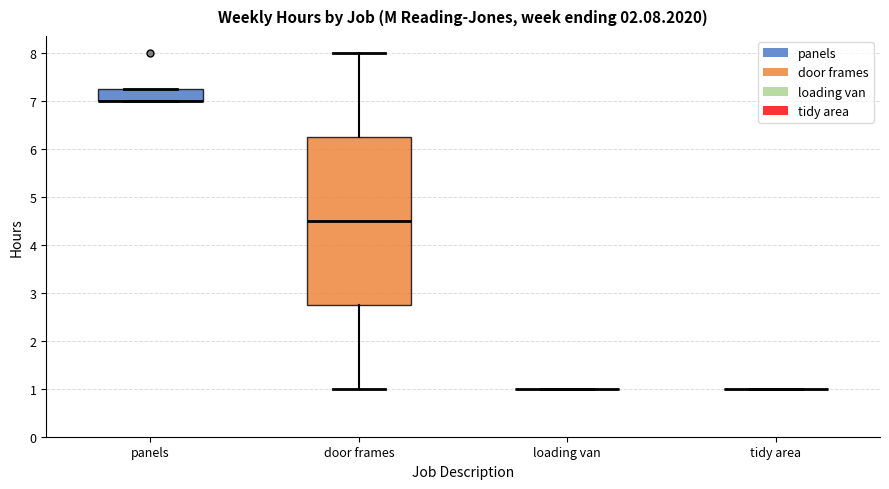

Where is the lower edge of the box for door frames on the y-axis? The values are not printed on the chart, so give them approximately, as read against the axis.

2.8